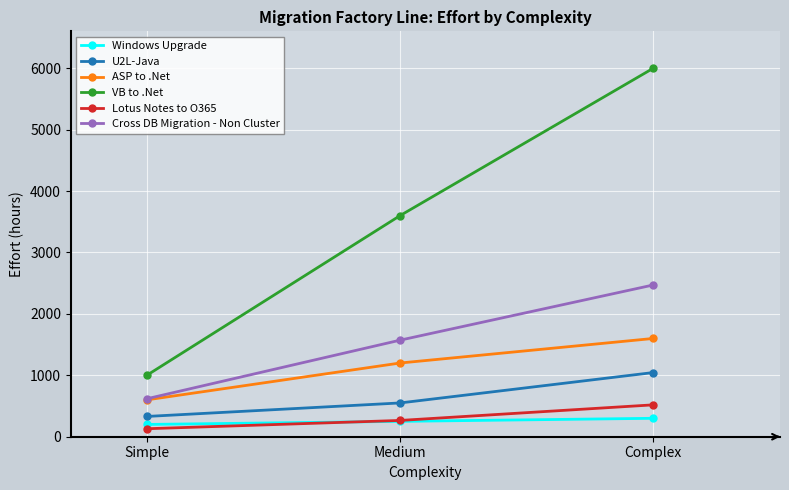

List the labels in order of U2L-Java value, largest first.

Complex, Medium, Simple